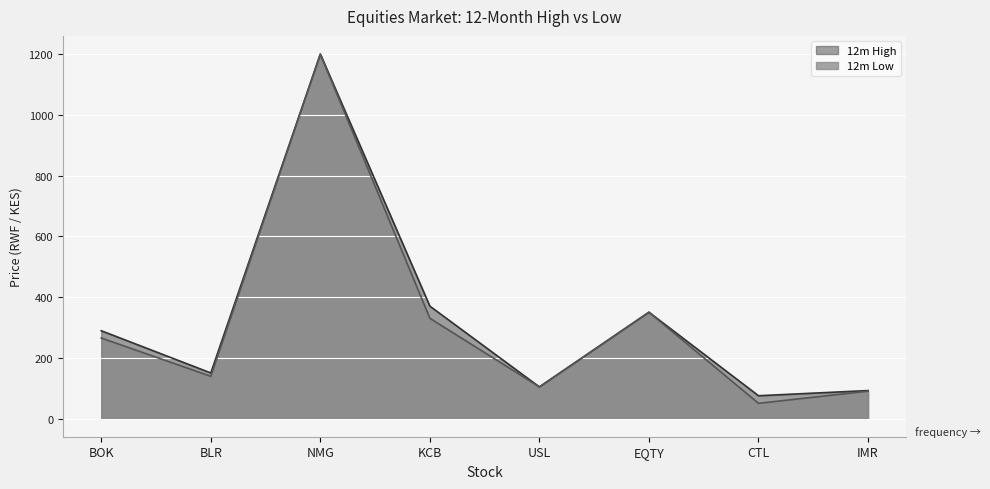

Reading left to right, transcribe all the data shown in this chart.

12m High: 289	150	1200	370	104	350	75	92
12m Low: 265	139	1200	330	104	350	50	90